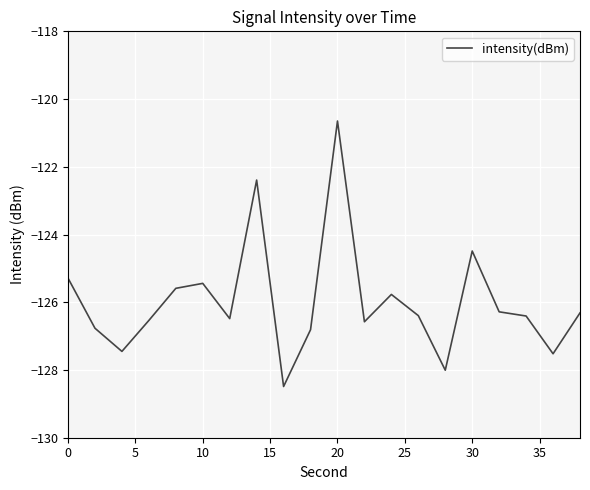

What is the greatest value displayed?

-120.6